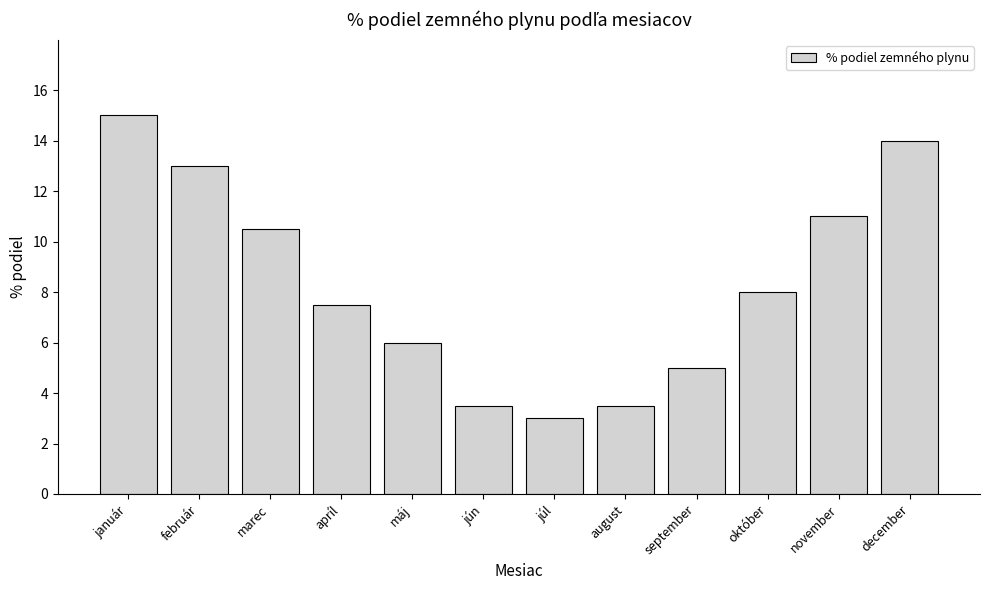

Reading left to right, what are all the values shown in this chart?

január=15.0	február=13.0	marec=10.5	apríl=7.5	máj=6.0	jún=3.5	júl=3.0	august=3.5	september=5.0	október=8.0	november=11.0	december=14.0